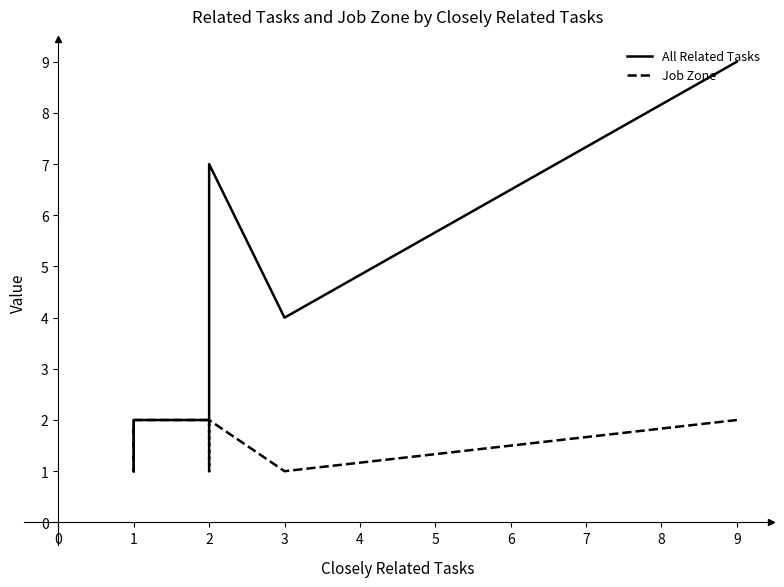

Rank the series by their maximum value, from highest to lowest.

All Related Tasks, Job Zone